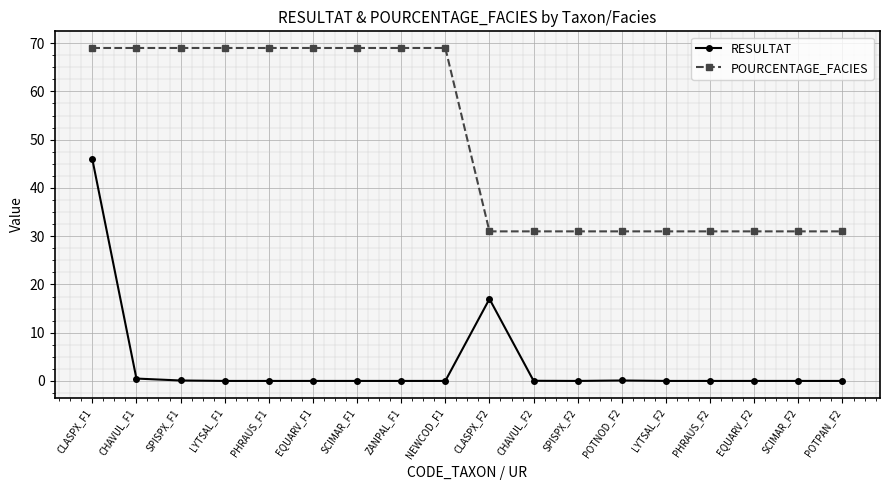

Rank the series at LYTSAL_F1 from lowest to highest value.

RESULTAT, POURCENTAGE_FACIES